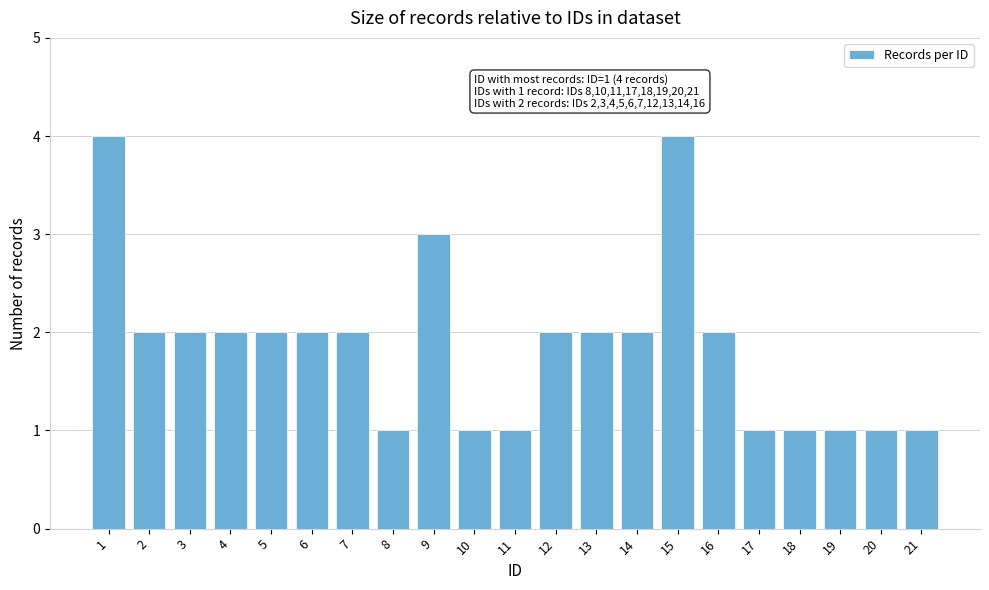

Reading left to right, what are all the values shown in this chart?

4	2	2	2	2	2	2	1	3	1	1	2	2	2	4	2	1	1	1	1	1